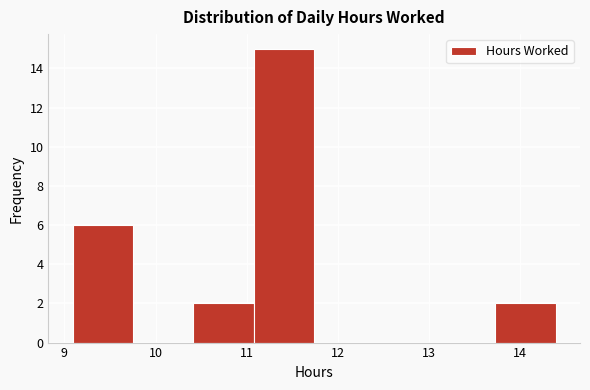

How tall is the bar that spans 13.7 to 14.4 on the x-axis? Neither the bar edges nor the heights are printed on the chart, so give them approximately, as read against the axes.

2